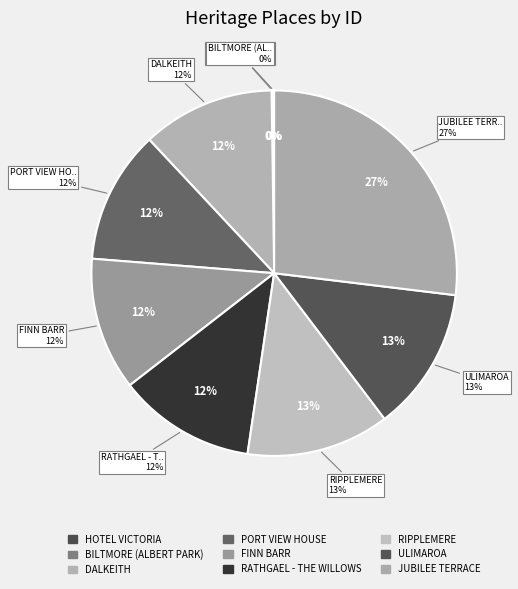

Combined, what portion of the pie is DALKEITH and HOTEL VICTORIA?

11.8%